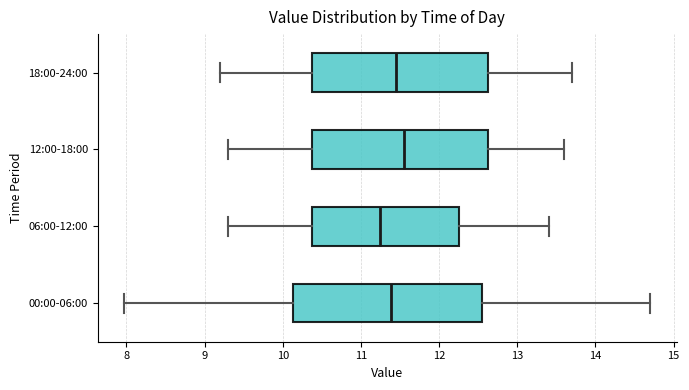

Where is the left edge of the box for 00:00-06:00 on the x-axis? The values are not printed on the chart, so give them approximately, as read against the axis.

10.1